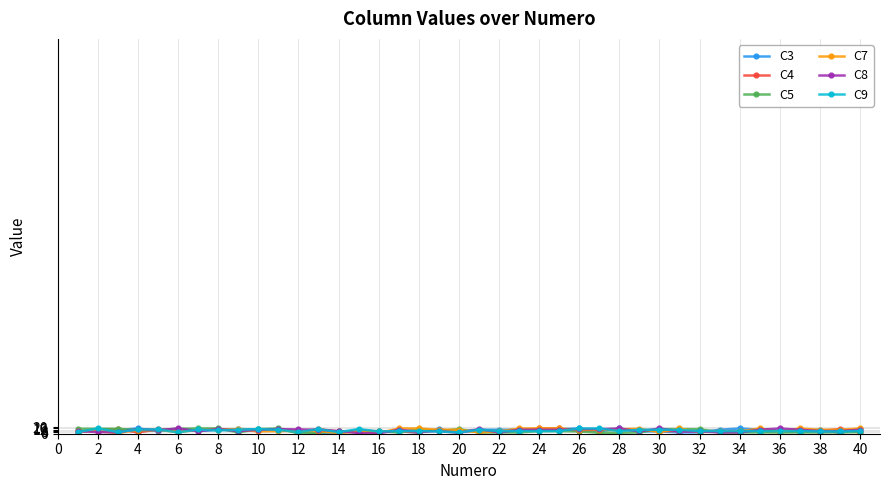

True or false: C4 has more than 2 interior local peaks.

True